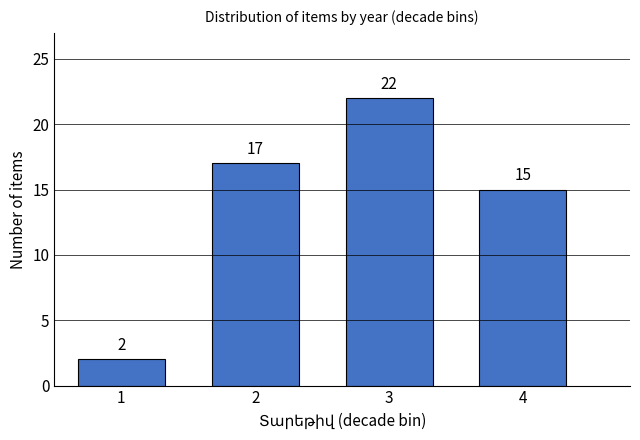

Reading right to left, extract all data points from this chart.

4=15	3=22	2=17	1=2